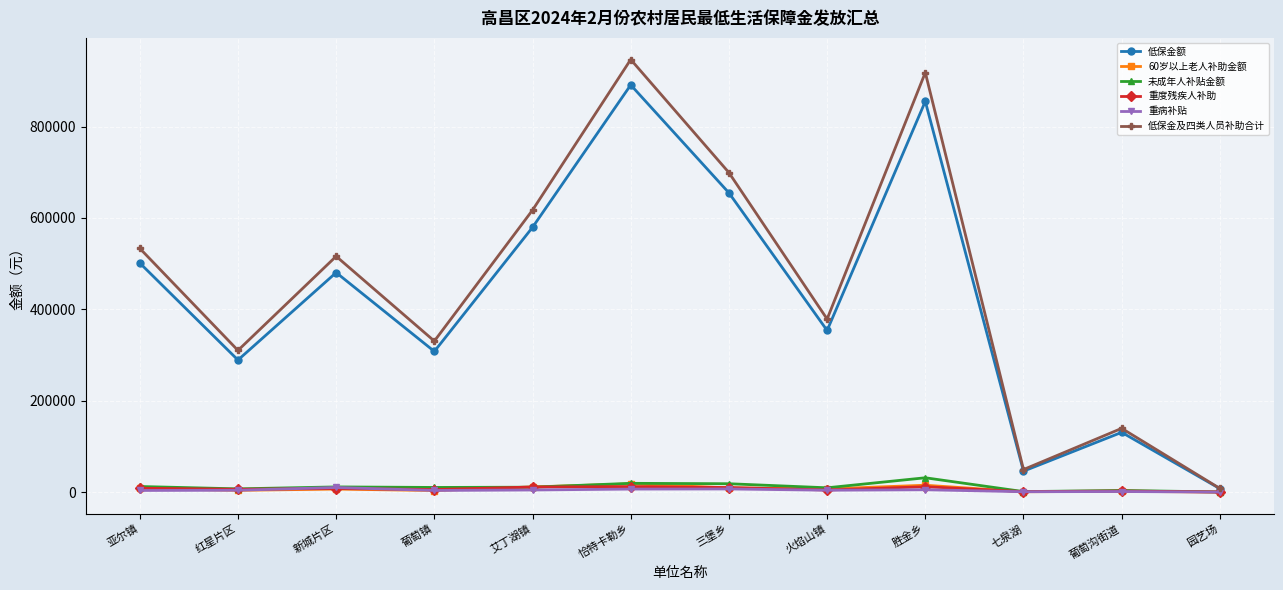

True or false: 重病补贴 has a value of 4060 at 火焰山镇.

True